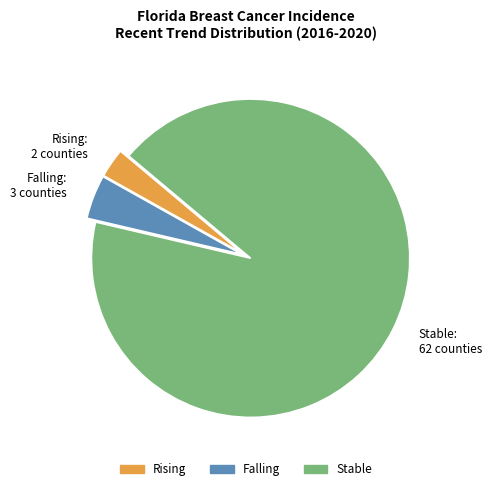

True or false: Stable: 62 counties accounts for 82% of the total.

False